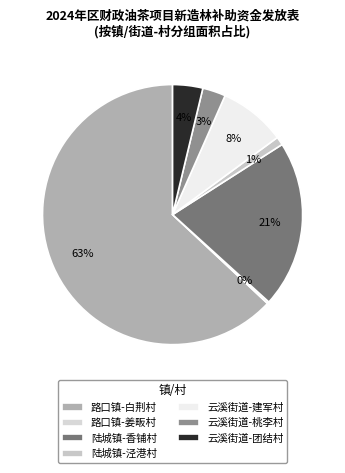

Rank the categories by value from highest to lowest.

路口镇-白荆村, 陆城镇-香铺村, 云溪街道-建军村, 云溪街道-团结村, 云溪街道-桃李村, 陆城镇-泾港村, 路口镇-姜畈村